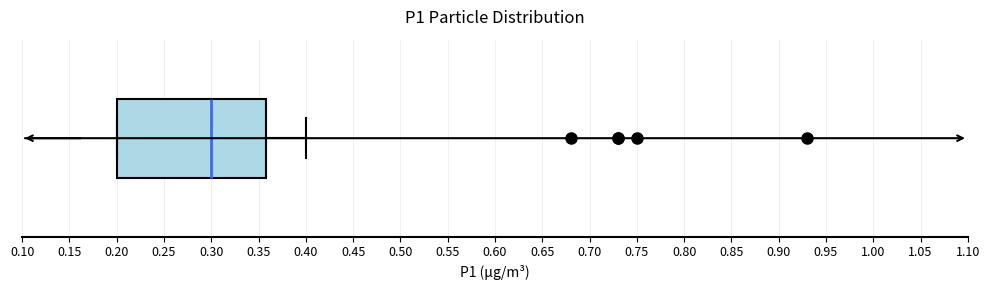

Transcribe this box plot: give where the median line is, the range the box spans, and where the two whiskers end, as read against the x-axis. The values are not printed on the chart, so give them approximately, as read against the axis.

median 0.30, box 0.20 to 0.36, whiskers 0.20 to 0.40